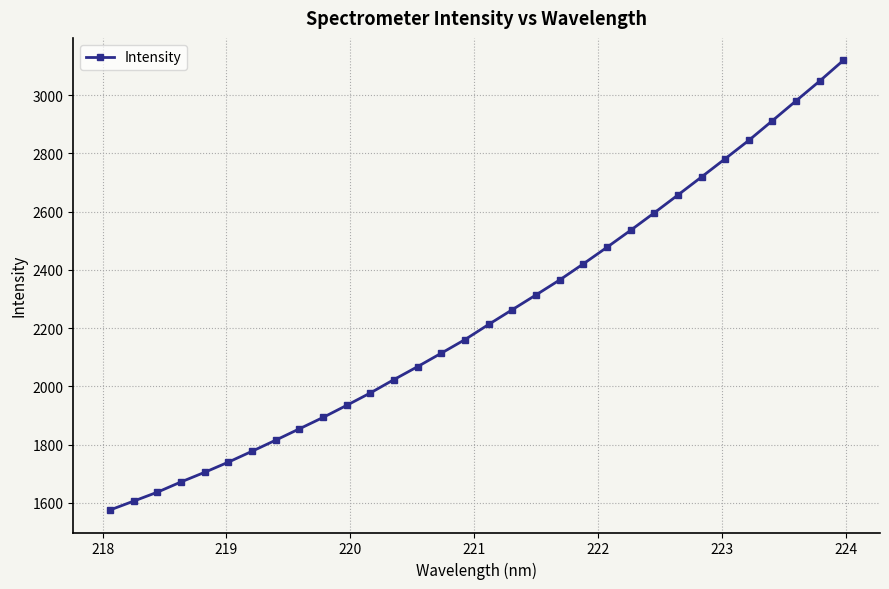

What is the value of the 15th point from the left?

2114.1